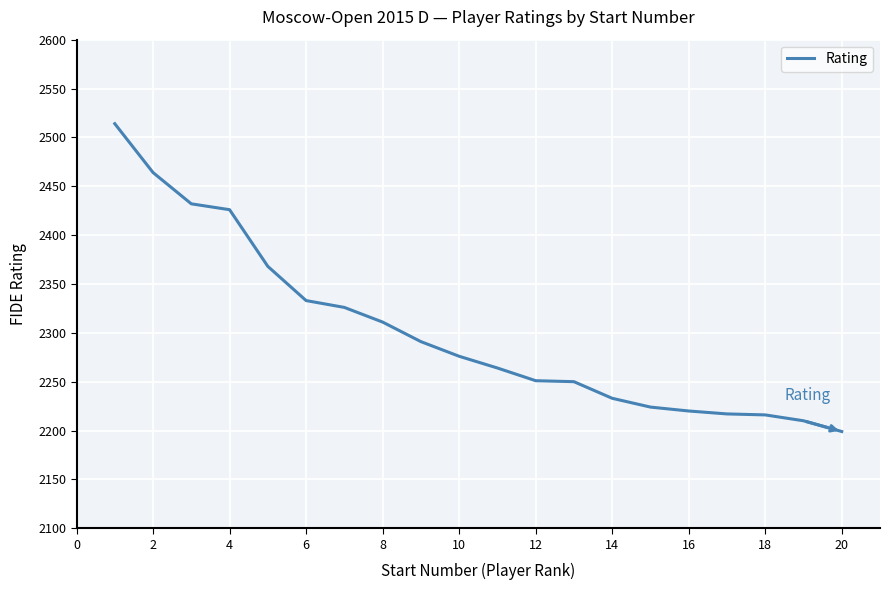

What is the maximum value shown in the chart?

2514